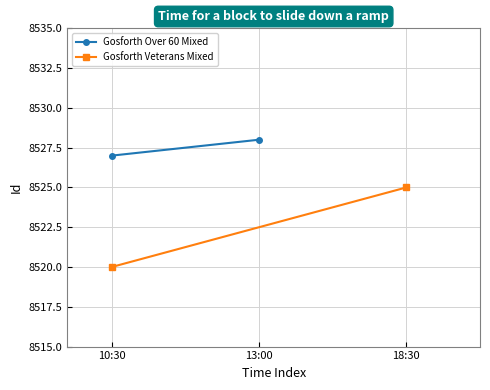

What is the difference between the Gosforth Over 60 Mixed values at 10:30 and 13:00?

1